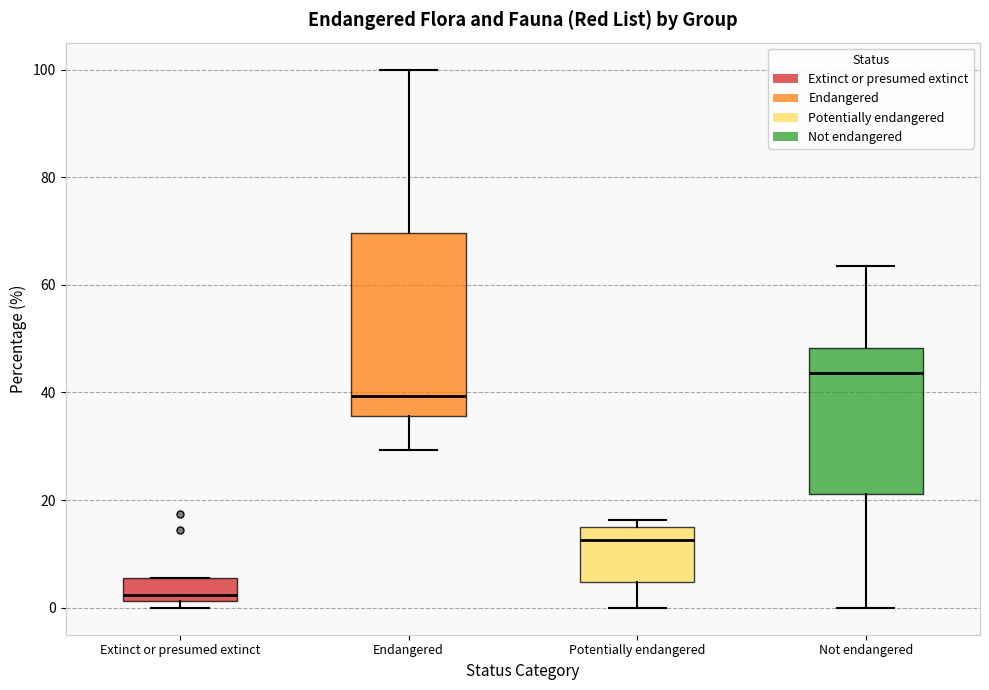

Which box has the highest median line?

Not endangered